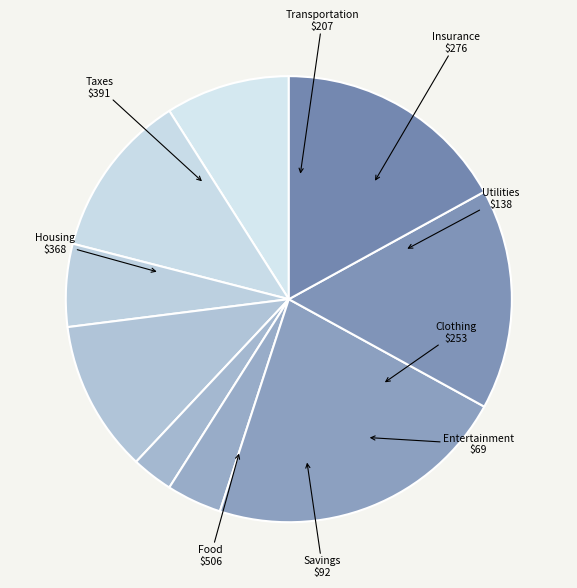

Is the sum of Insurance and Transportation greater than half?

No